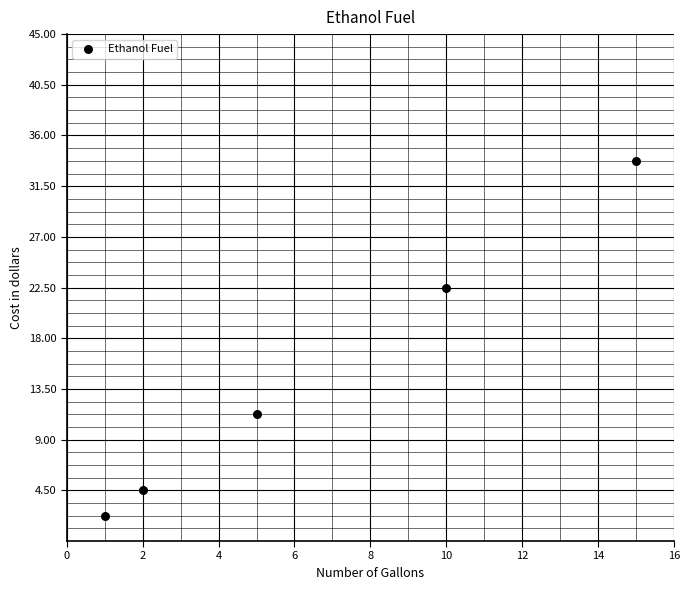

What Y value in the scatter plot is closest to 18?

22.5